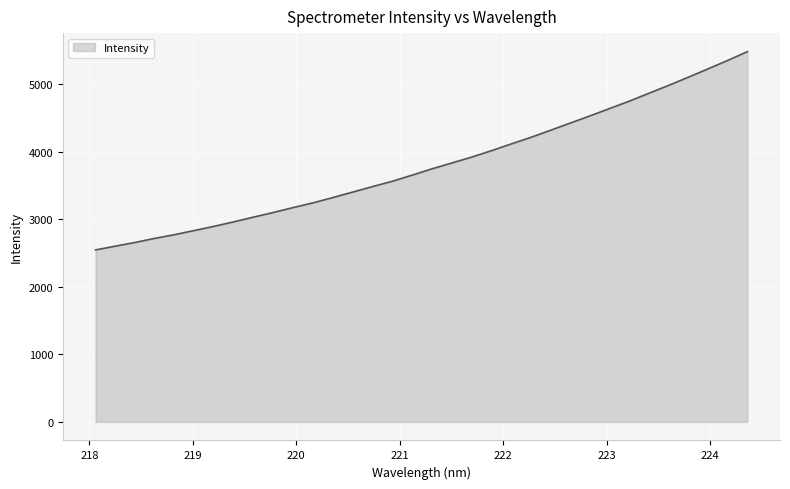

What is the greatest value displayed?

5486.0